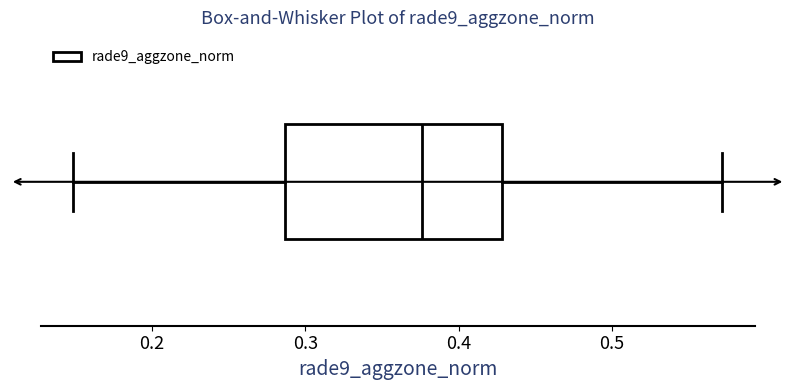

Where is the left edge of the box on the x-axis? The values are not printed on the chart, so give them approximately, as read against the axis.

0.29